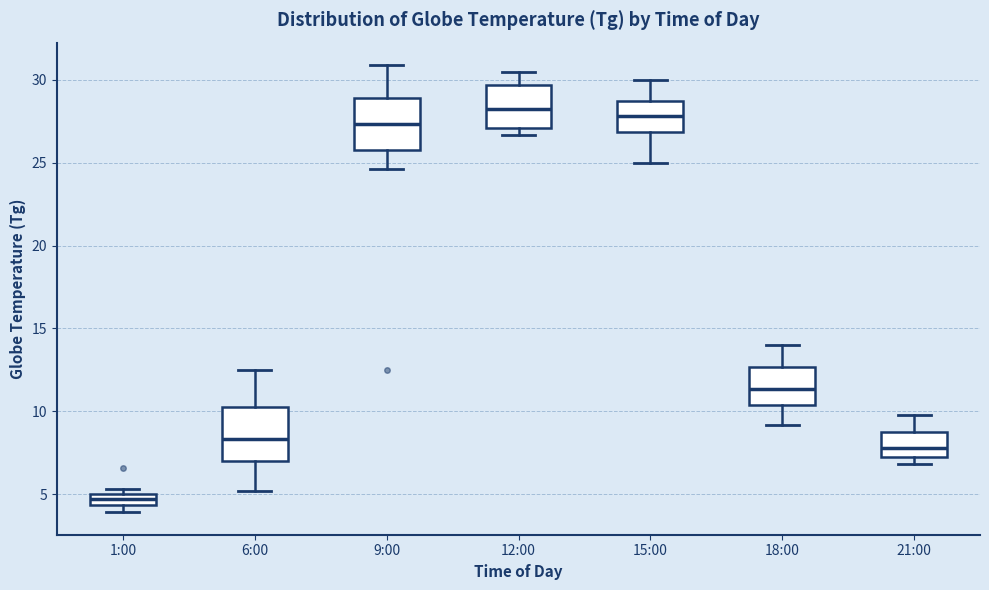

Where is the lower edge of the box for 6:00 on the y-axis? The values are not printed on the chart, so give them approximately, as read against the axis.

7.0